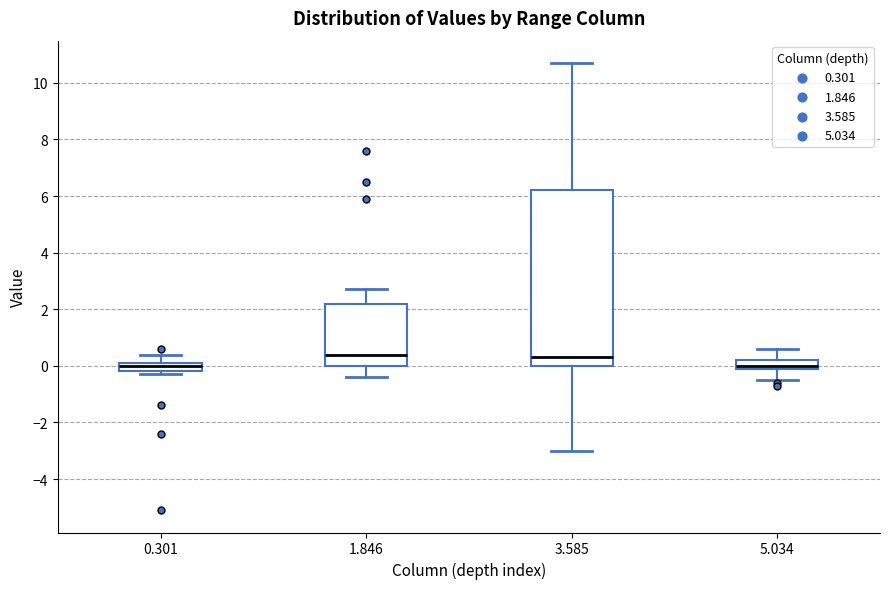

Where is the lower edge of the box at x = 0.301 on the y-axis? The values are not printed on the chart, so give them approximately, as read against the axis.

-0.2